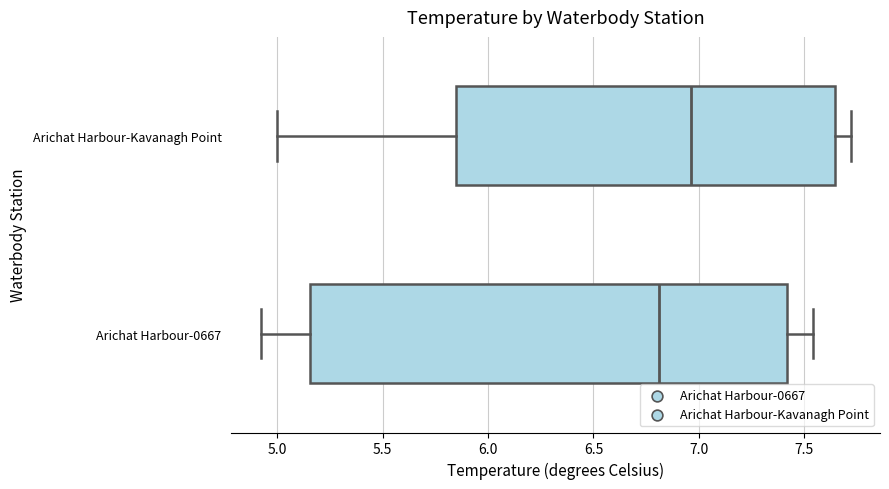

Where does the right whisker of the box for Arichat Harbour-Kavanagh Point end on the x-axis? The values are not printed on the chart, so give them approximately, as read against the axis.

7.70